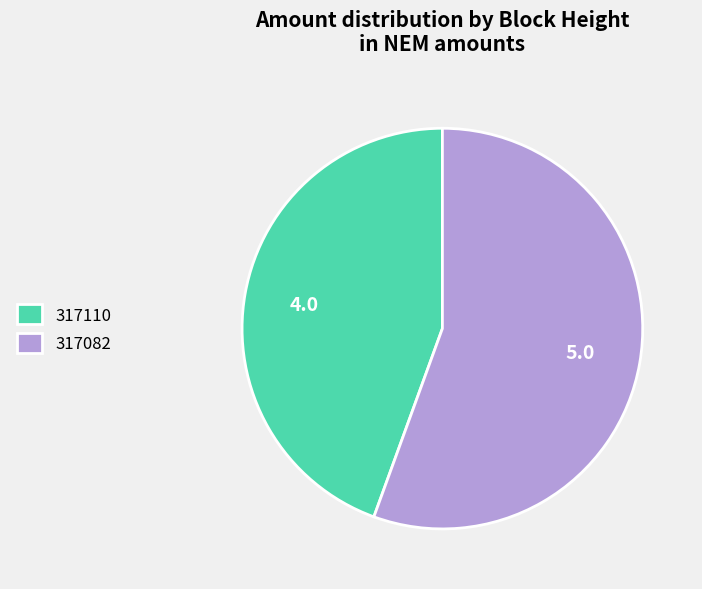

Between 317082 and 317110, which is larger?

317082